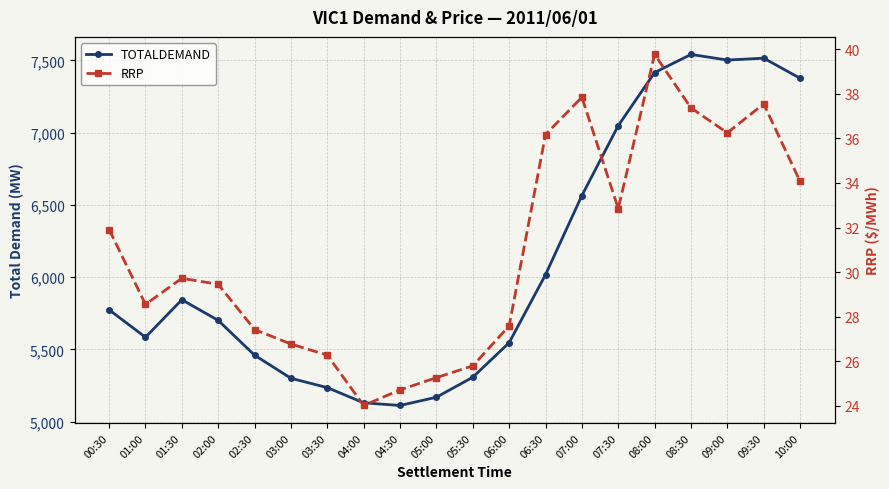

True or false: TOTALDEMAND has a value of 7415.3 at 08:00.

True